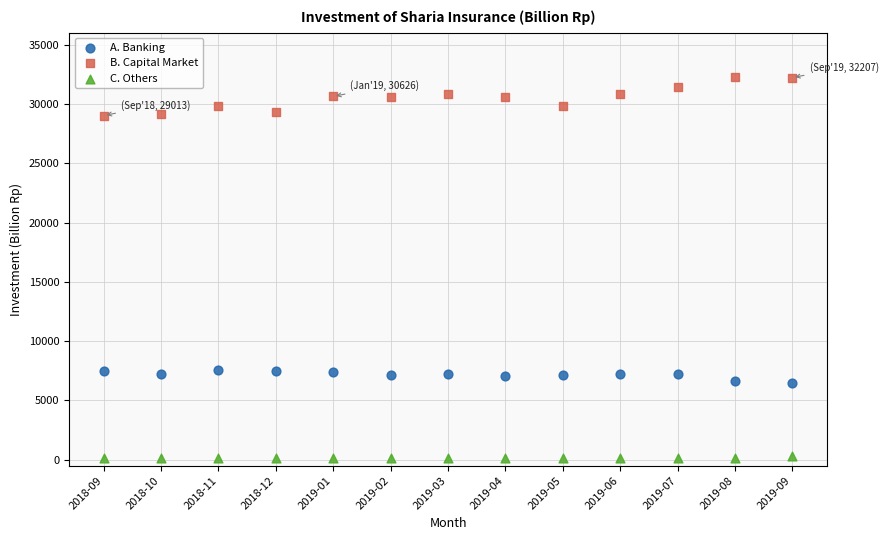

What are all the series names shown in the legend?

A. Banking, B. Capital Market, C. Others